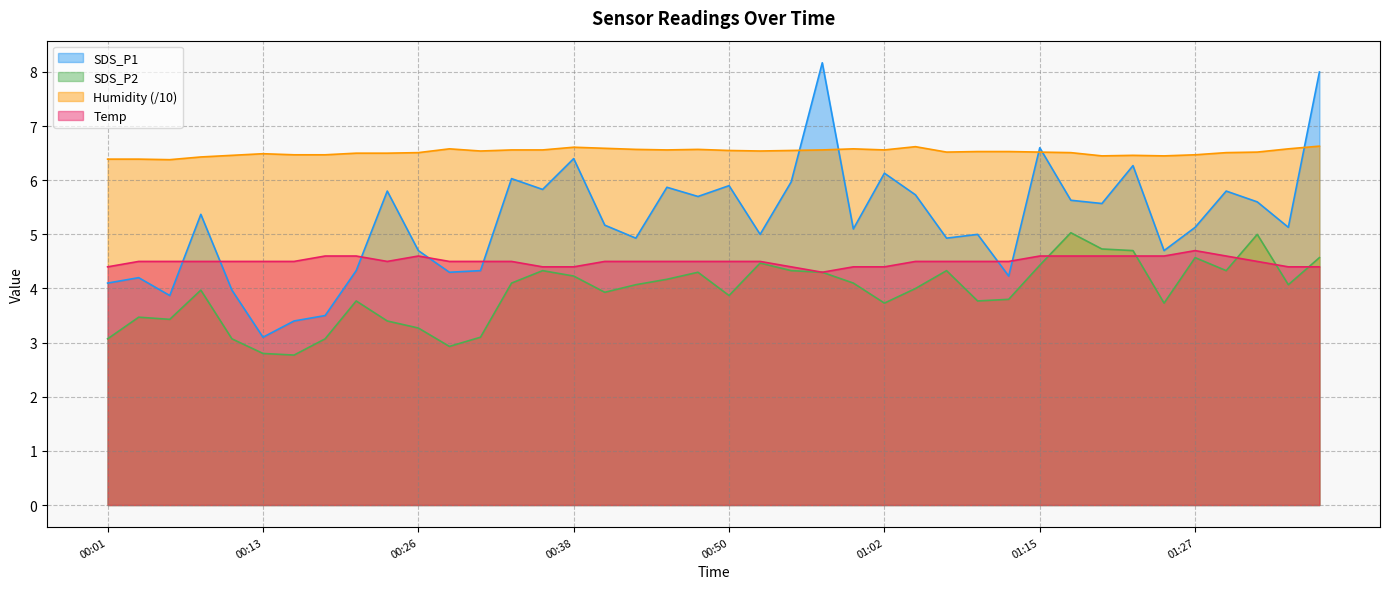

The SDS_P1 series shows 4.3 at 00:31. True or false?

True